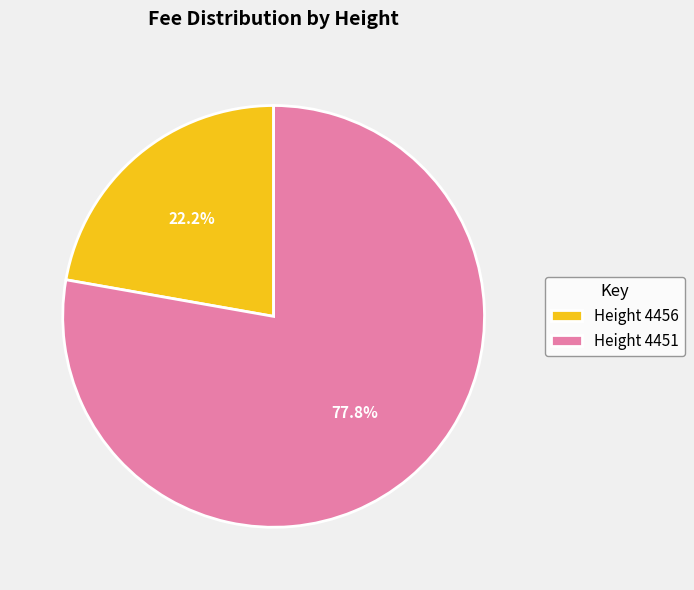

How many slices are in this pie chart?

2